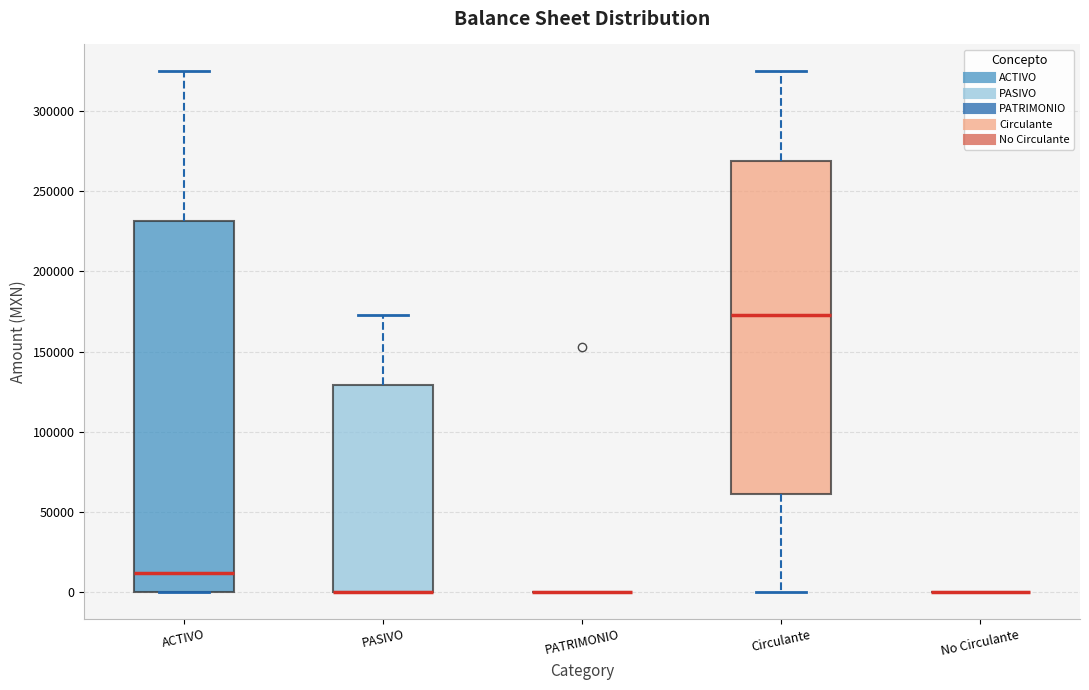

Where is the lower edge of the box for PASIVO on the y-axis? The values are not printed on the chart, so give them approximately, as read against the axis.

0